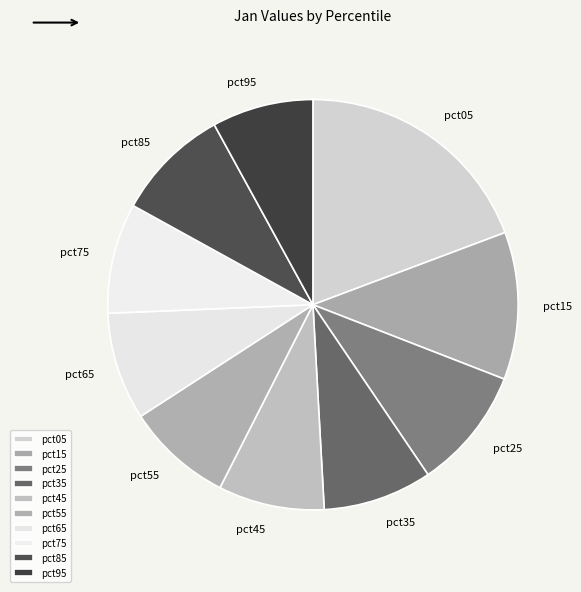

How many slices are in this pie chart?

10